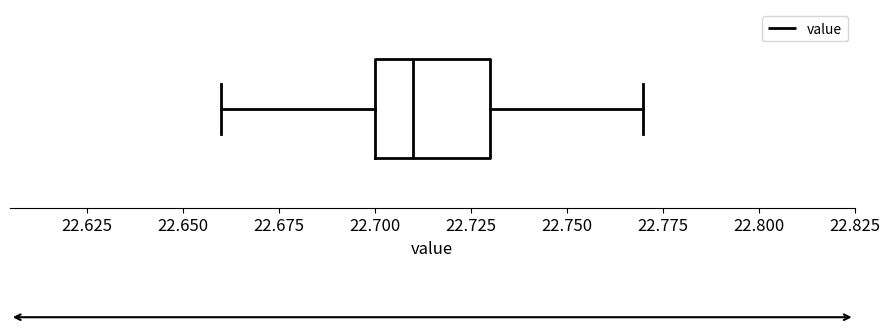

Transcribe this box plot: give where the median line is, the range the box spans, and where the two whiskers end, as read against the x-axis. The values are not printed on the chart, so give them approximately, as read against the axis.

median 22.71, box 22.70 to 22.73, whiskers 22.66 to 22.77